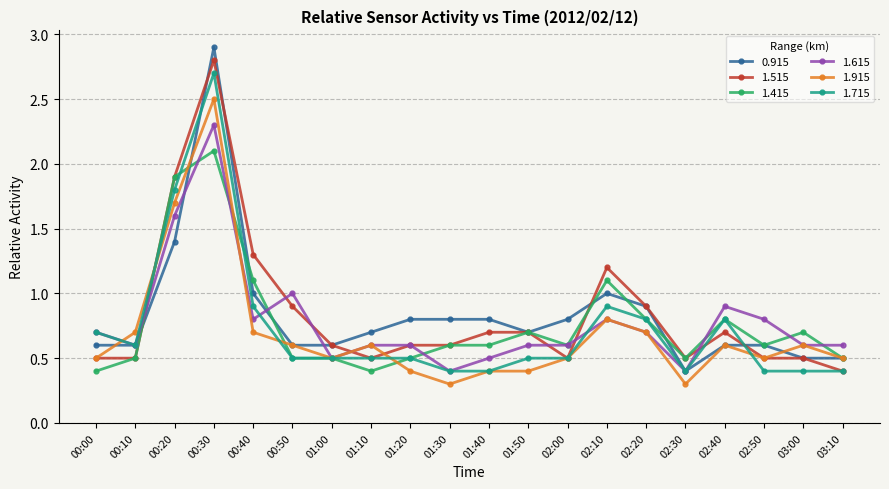

Is it true that 1.615 equals 0.4 at 01:30?

True